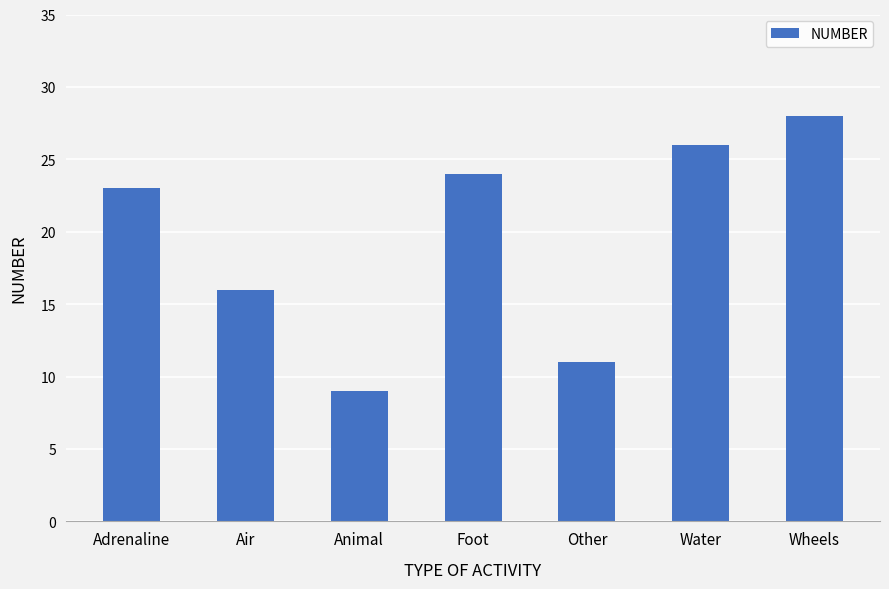

The chart shows a value of 24 at Foot. True or false?

True